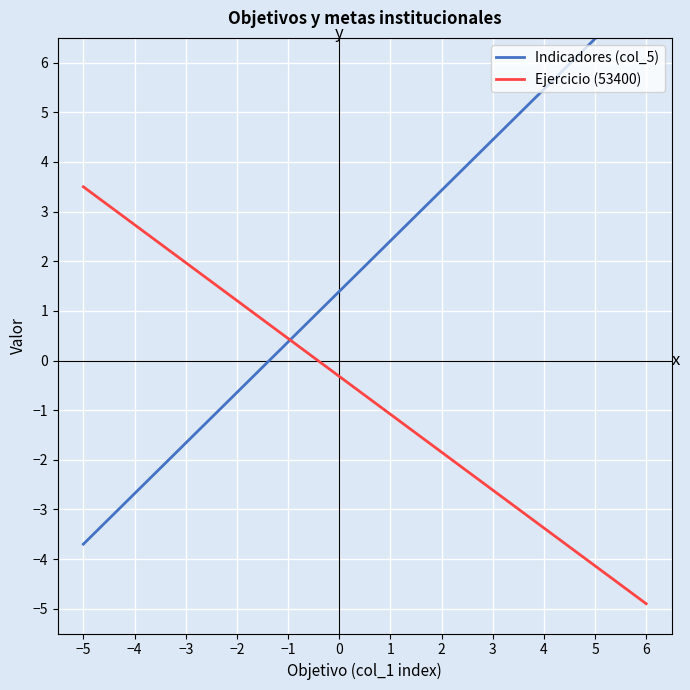

What is the average value of the Indicadores (col_5) series?

1.9